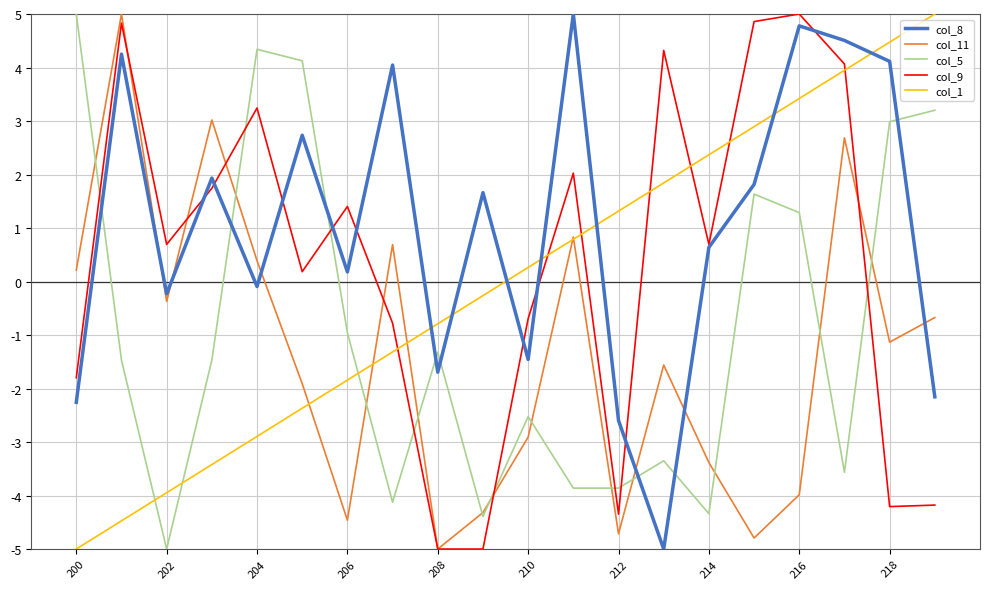

Which series has the largest total across all categories?

col_8